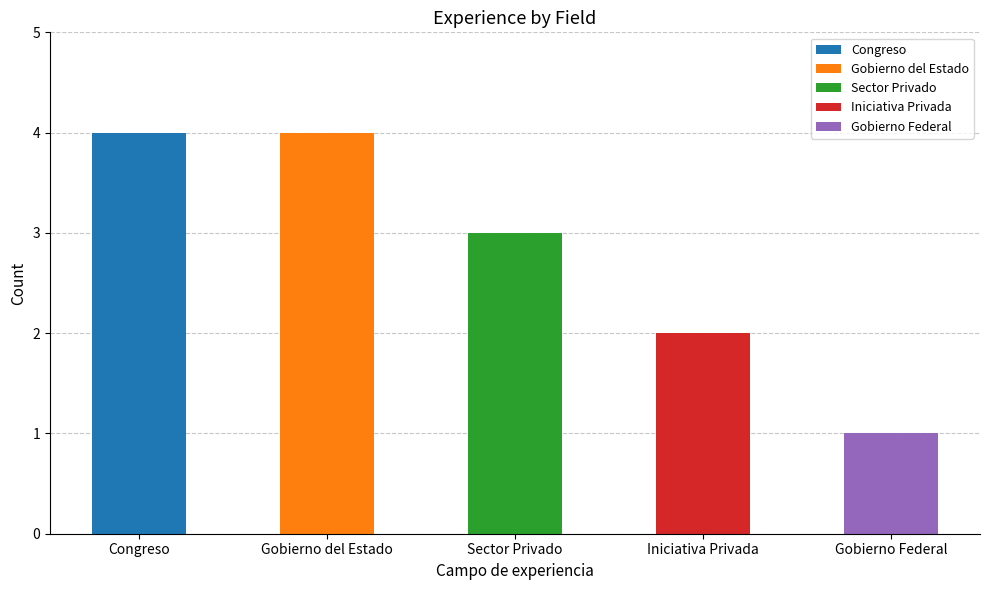

How many bars are there in total?

5